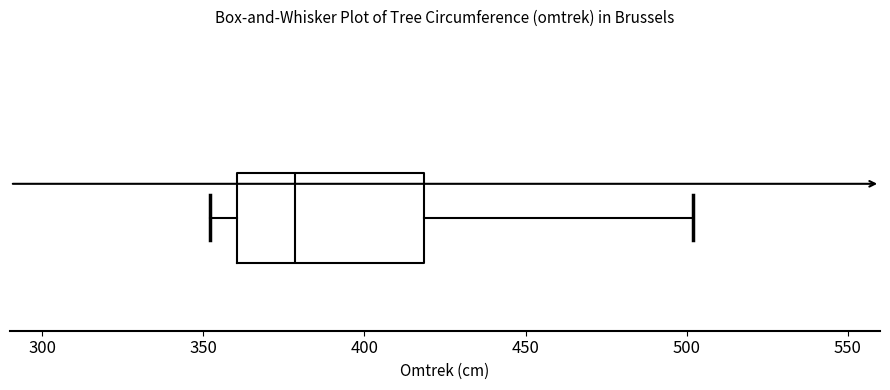

Where does the left whisker of the box end on the x-axis? The values are not printed on the chart, so give them approximately, as read against the axis.

350